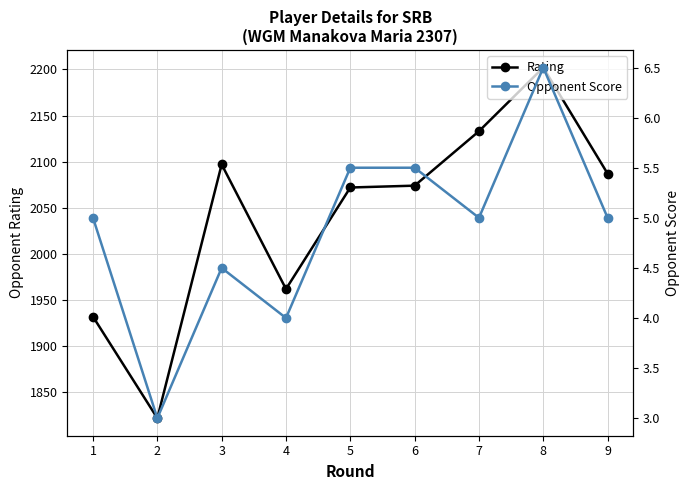

At which category is the sum across all series the highest?

8